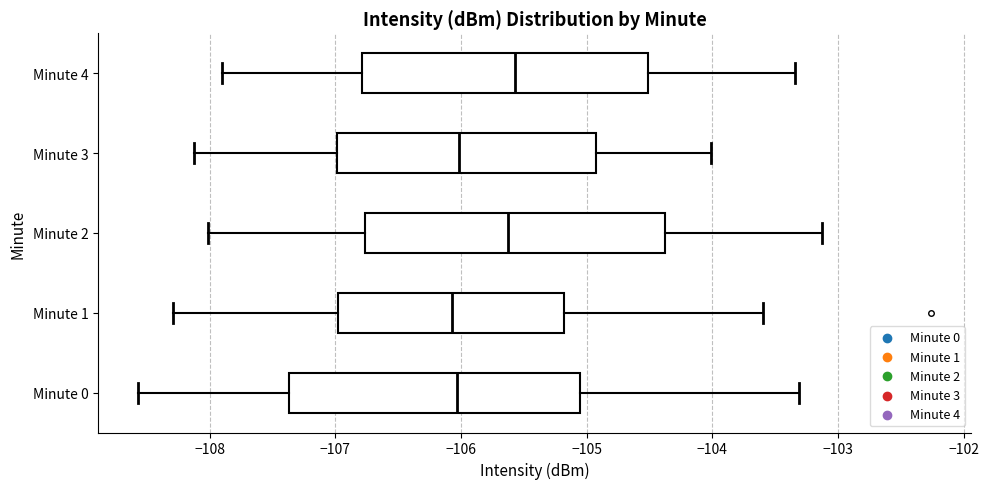

Reading bottom to top, read every box against the x-axis: the position of its median line, the range the box covers, and the ends of its whiskers. The values are not printed on the chart, so give them approximately, as read against the axis.

Minute 0: median -106.0, box -107.4 to -105.1, whiskers -108.6 to -103.3
Minute 1: median -106.1, box -107.0 to -105.2, whiskers -108.3 to -103.6
Minute 2: median -105.6, box -106.8 to -104.4, whiskers -108.0 to -103.1
Minute 3: median -106.0, box -107.0 to -104.9, whiskers -108.1 to -104.0
Minute 4: median -105.6, box -106.8 to -104.5, whiskers -107.9 to -103.3